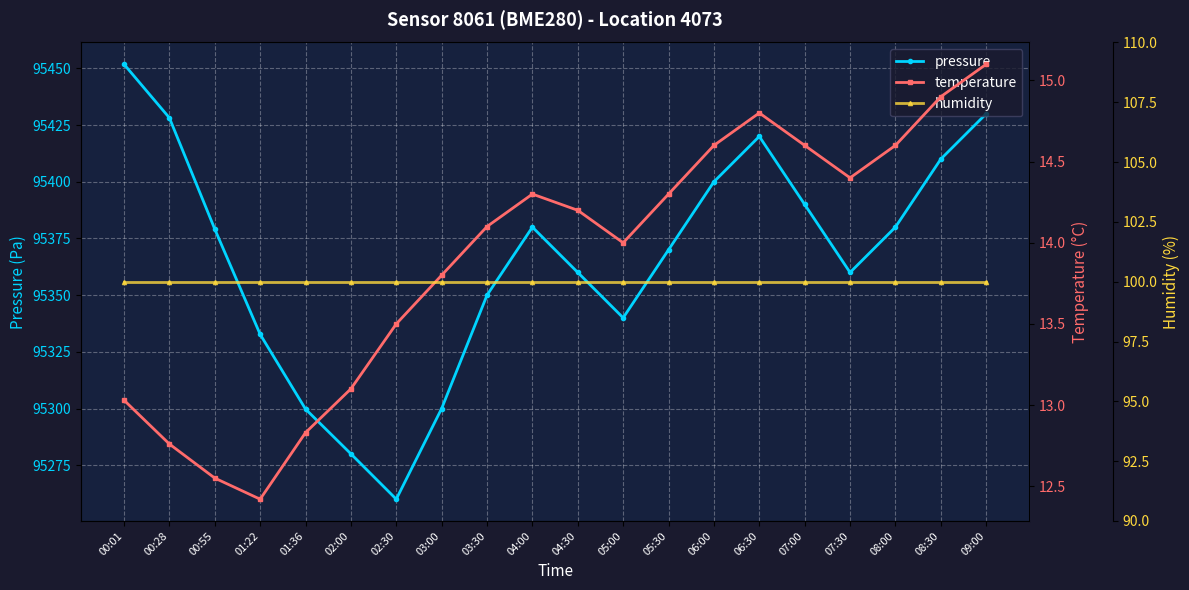

Where is the first local maximum for temperature?

04:00